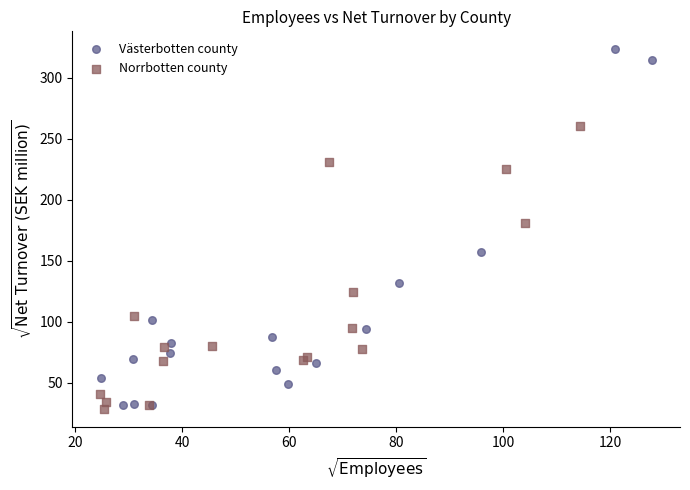

Which series has the largest Y range (max minus min)?

Västerbotten county